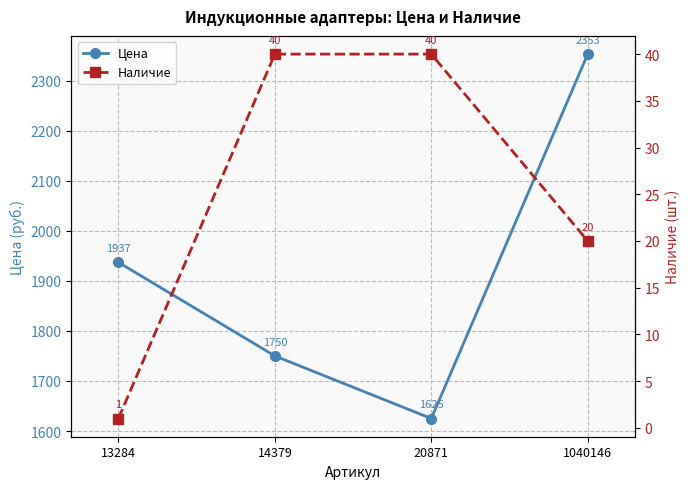

Where does the Цена series first go above 1937?

1040146